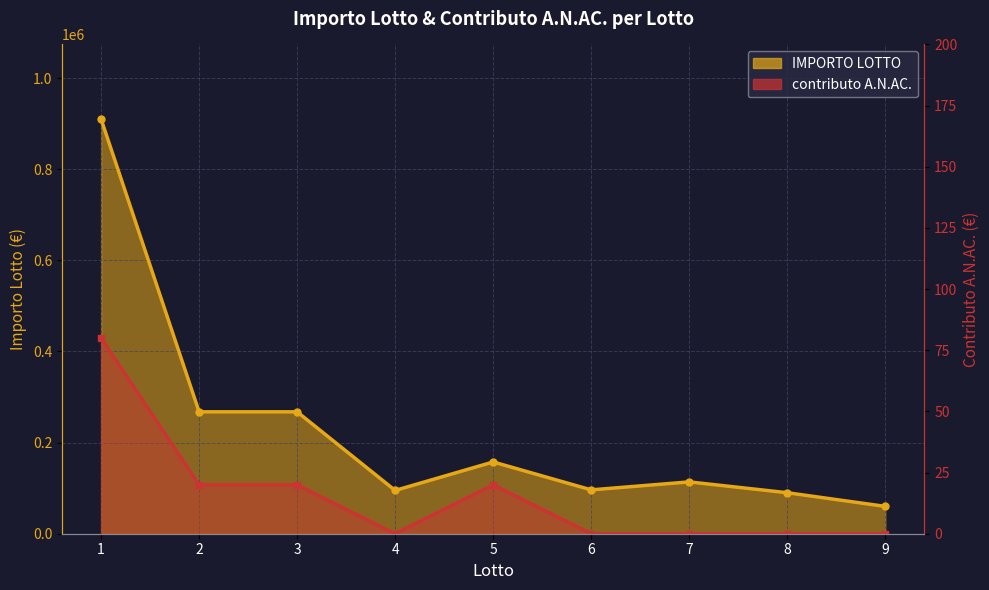

At which category is the sum across all series the highest?

1